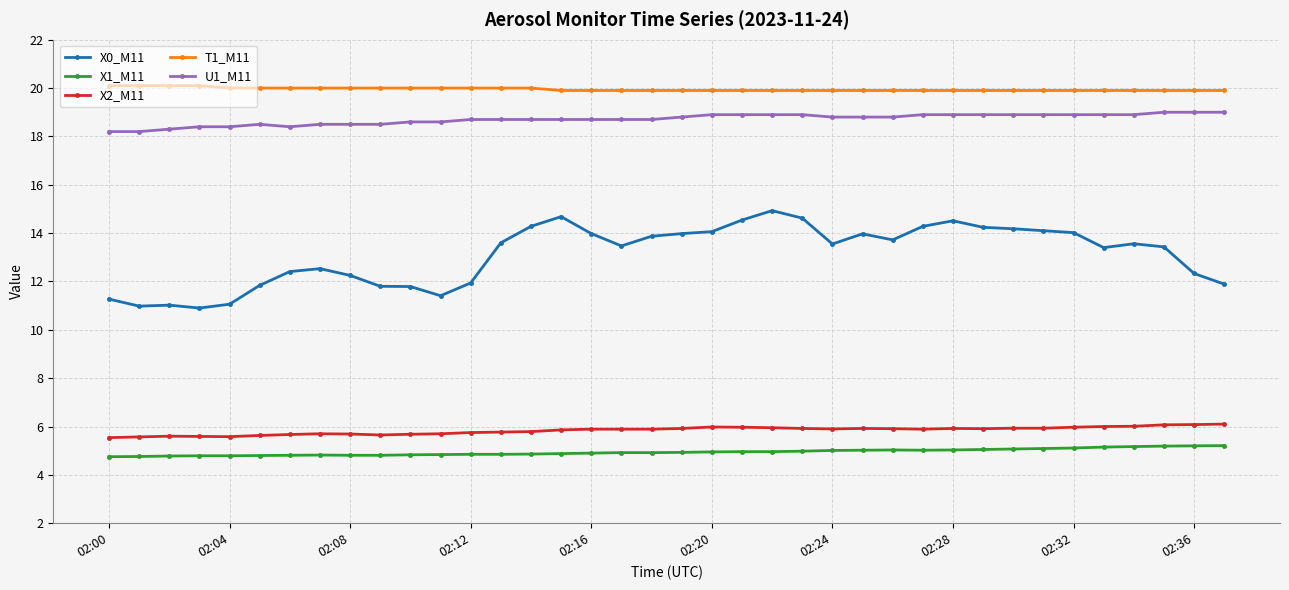

Which series has the largest total across all categories?

T1_M11